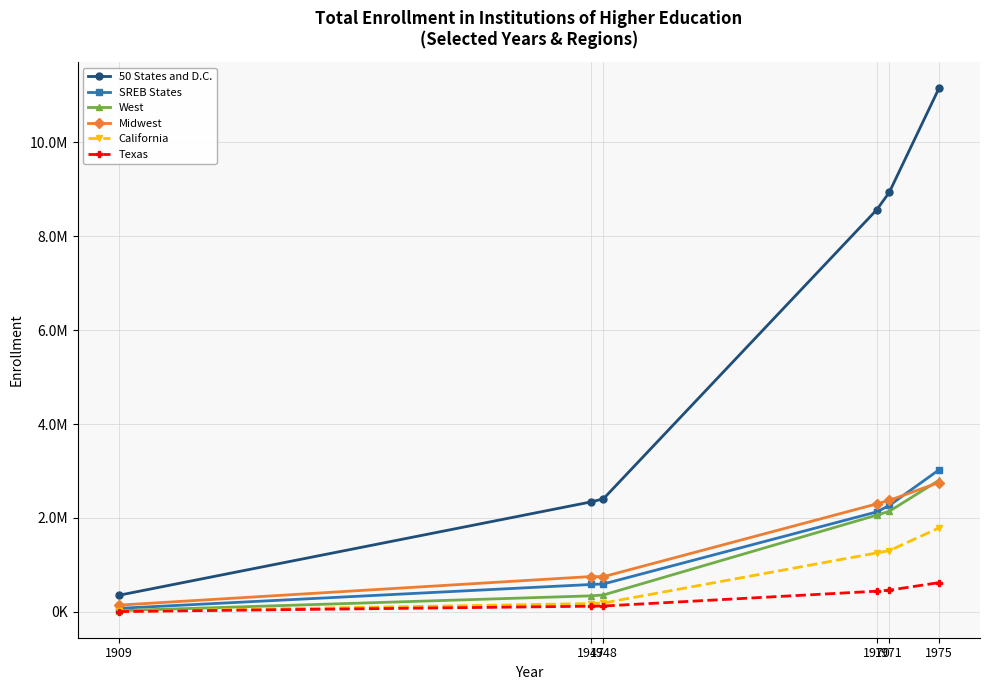

What are all the series names shown in the legend?

50 States and D.C., SREB States, West, Midwest, California, Texas